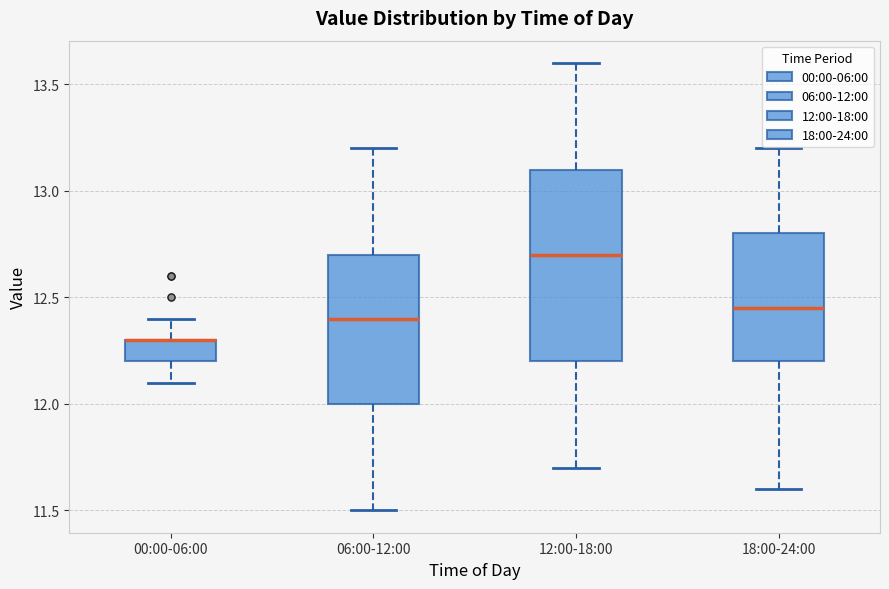

Reading left to right, transcribe this box plot: for each box, give where its median line is, the range the box spans, and where its two whiskers end, as read against the y-axis. The values are not printed on the chart, so give them approximately, as read against the axis.

00:00-06:00: median 12.30 (drawn on the box's upper edge), box 12.20 to 12.30, whiskers 12.10 to 12.40
06:00-12:00: median 12.40, box 12.00 to 12.70, whiskers 11.50 to 13.20
12:00-18:00: median 12.70, box 12.20 to 13.10, whiskers 11.70 to 13.60
18:00-24:00: median 12.45, box 12.20 to 12.80, whiskers 11.60 to 13.20